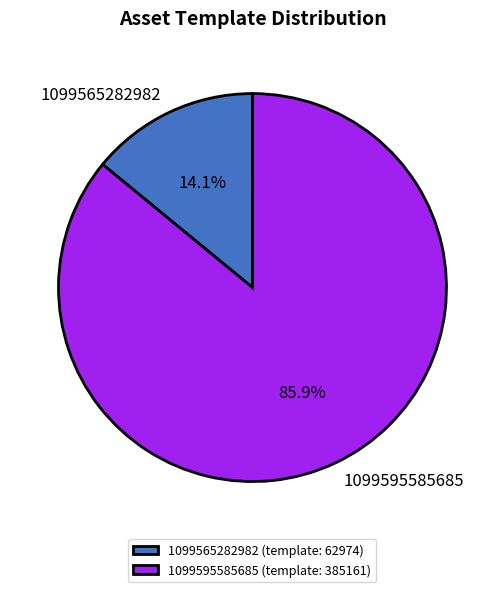

Is there a majority slice in this chart?

Yes